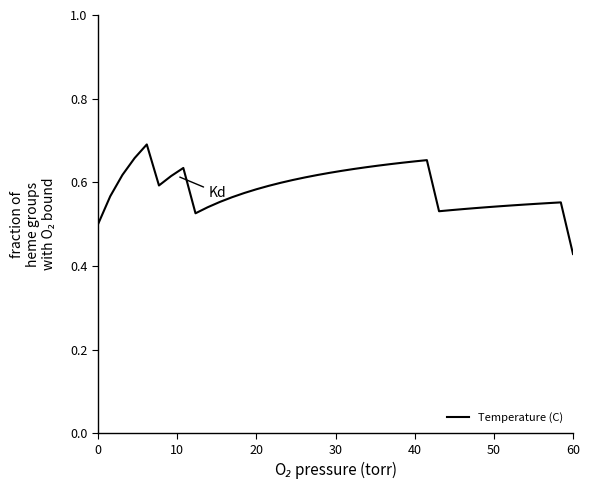

What is the difference between the maximum and minimum values?

0.3